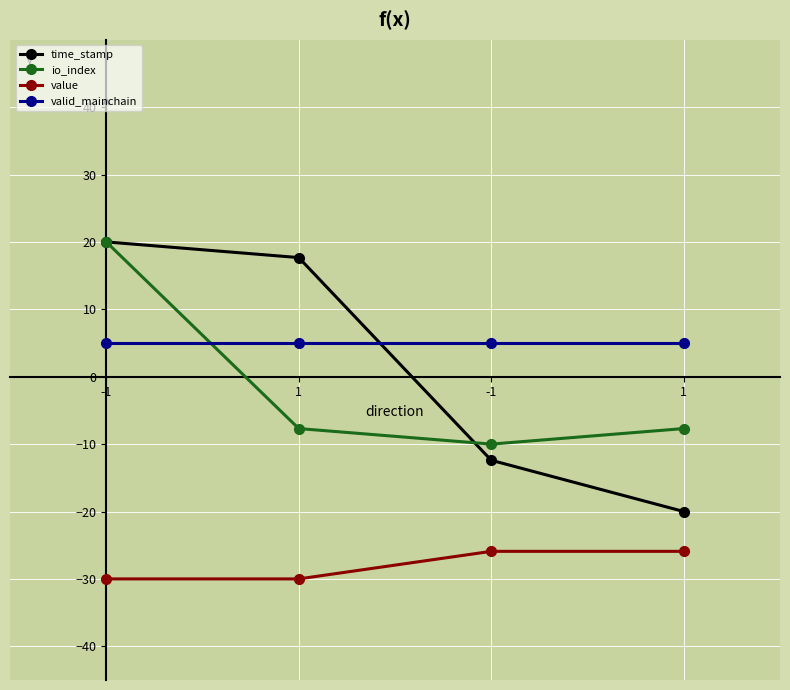

What are all the series names shown in the legend?

time_stamp, io_index, value, valid_mainchain